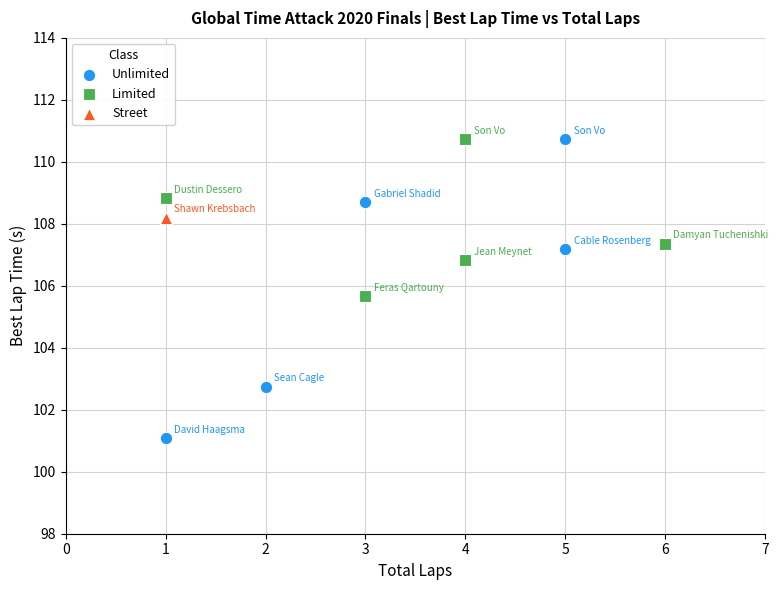

What are all the series names shown in the legend?

Unlimited, Limited, Street